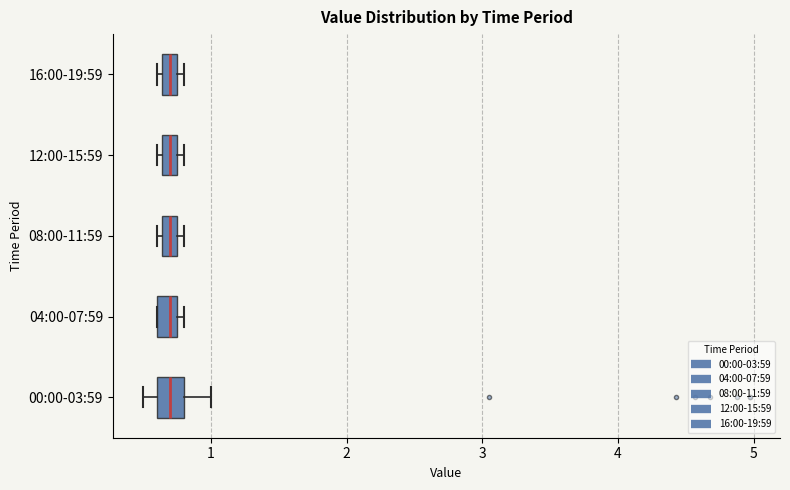

Where is the left edge of the box for 12:00-15:59 on the x-axis? The values are not printed on the chart, so give them approximately, as read against the axis.

0.6